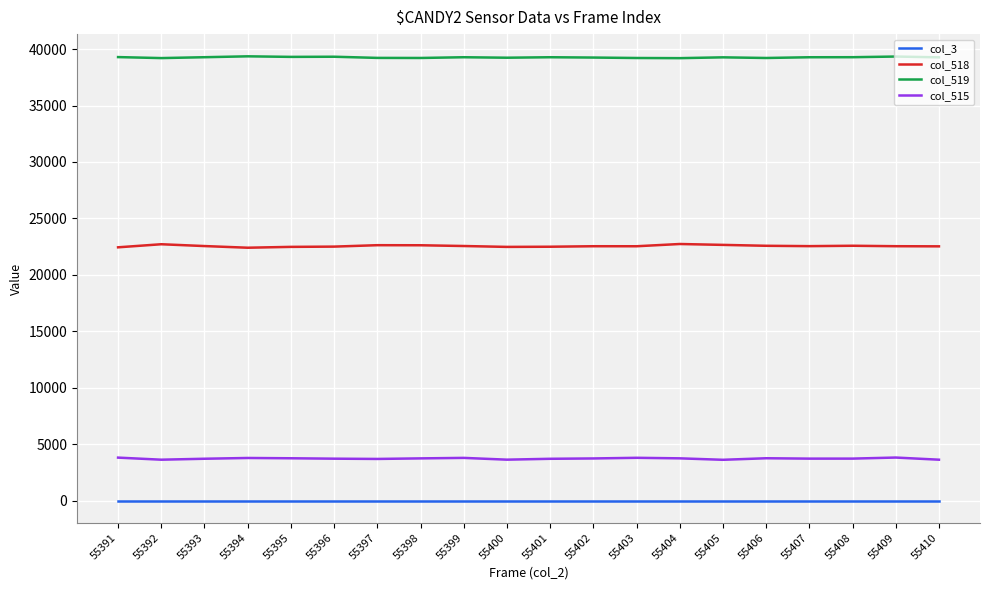

What is the difference between the highest and lowest values at 55393?

39278